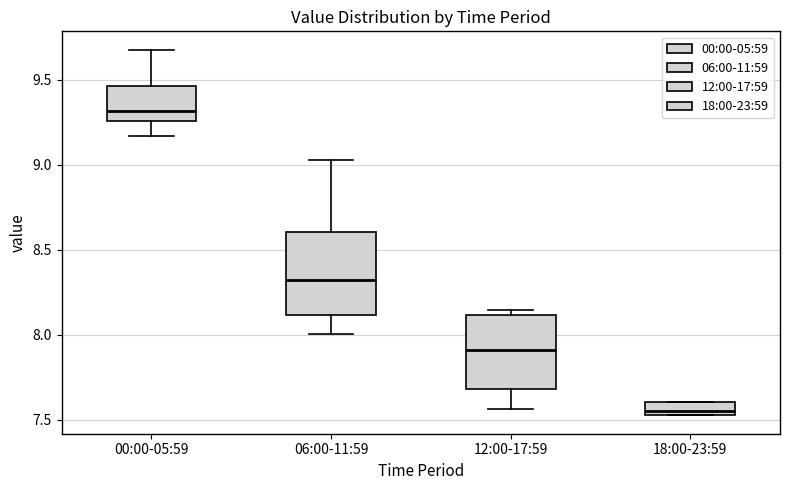

Where is the upper edge of the box for 12:00-17:59 on the y-axis? The values are not printed on the chart, so give them approximately, as read against the axis.

8.10